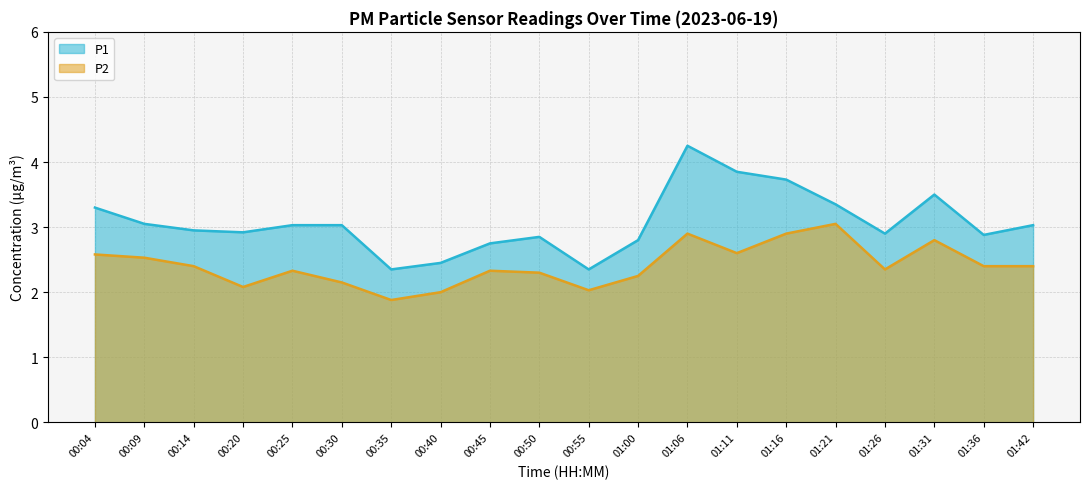

How many values in the P2 series are below 2?

1